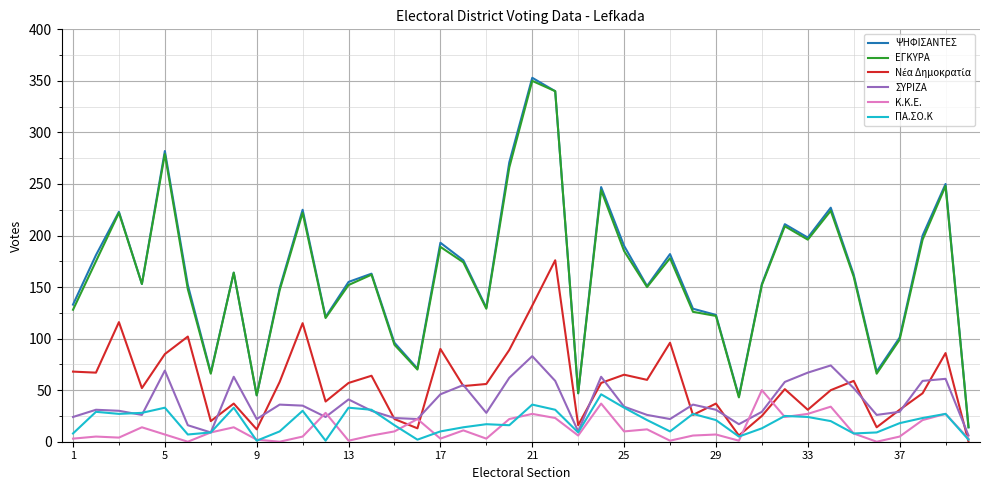

True or false: Κ.Κ.Ε. and ΨΗΦΙΣΑΝΤΕΣ intersect in this chart.

False